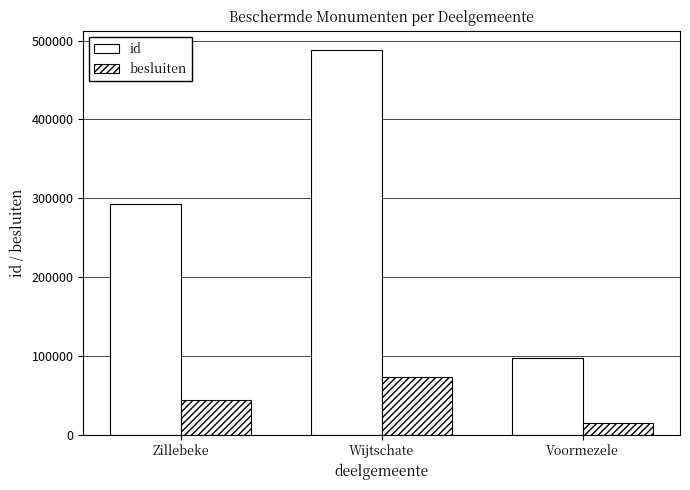

What is the average value of the besluiten series?

43794